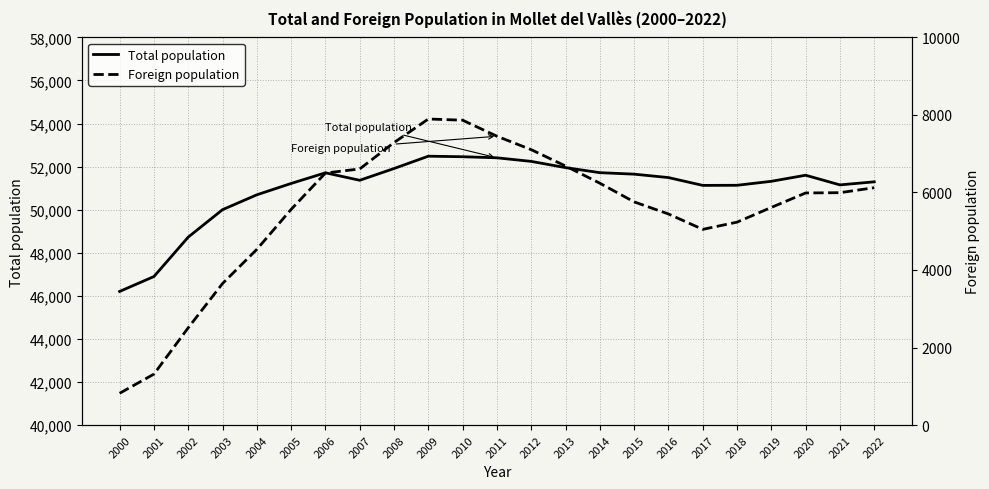

How many data points in Foreign population are above 5987?

11